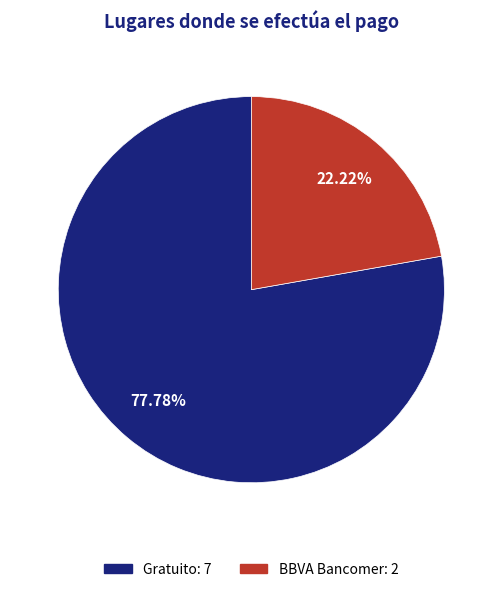

To the nearest percent, what is the average slice percentage?

50%